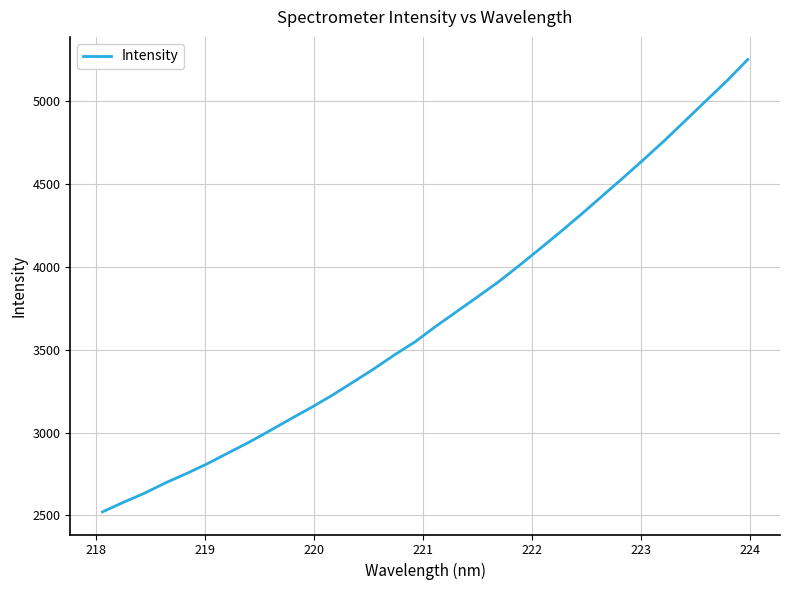

What is the smallest value displayed?

2521.6